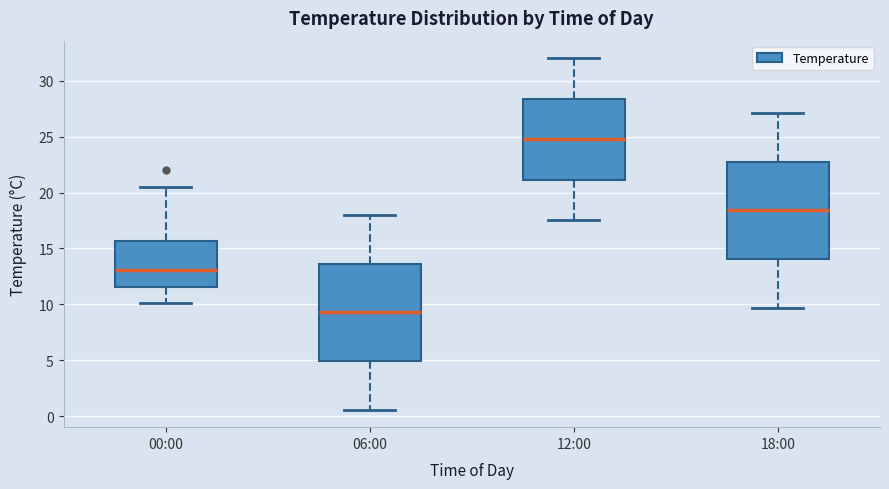

Where is the upper edge of the box for 12:00 on the y-axis? The values are not printed on the chart, so give them approximately, as read against the axis.

28.5